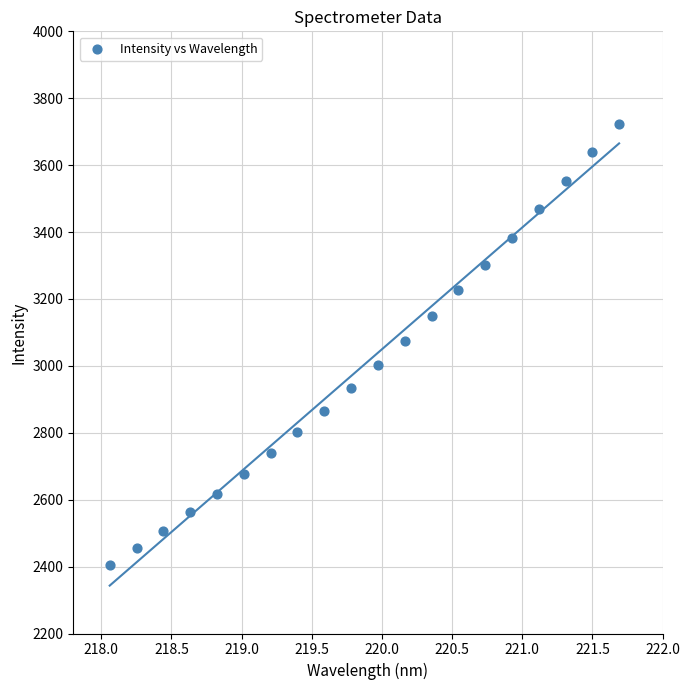

What is the range of X values (max minus min)?

3.6